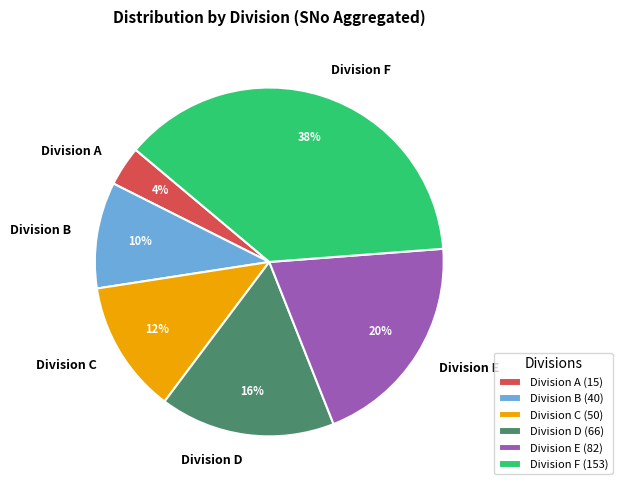

What percentage is the Division D slice, to the nearest percent?

16%